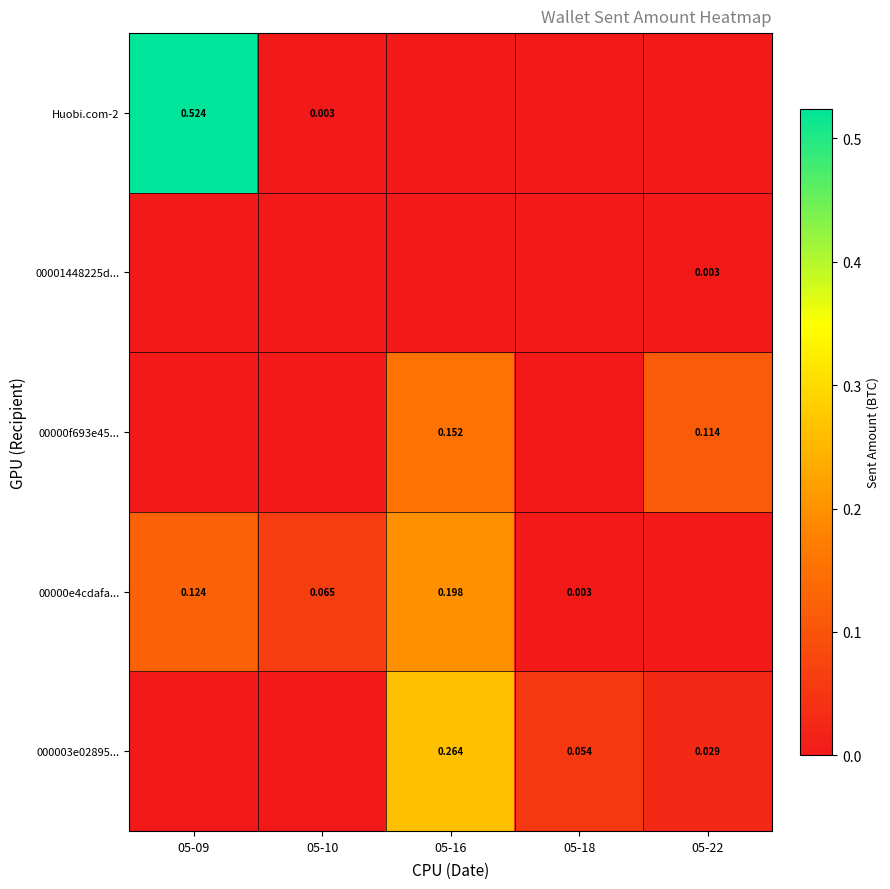

How many distinct data groups are displayed?

5